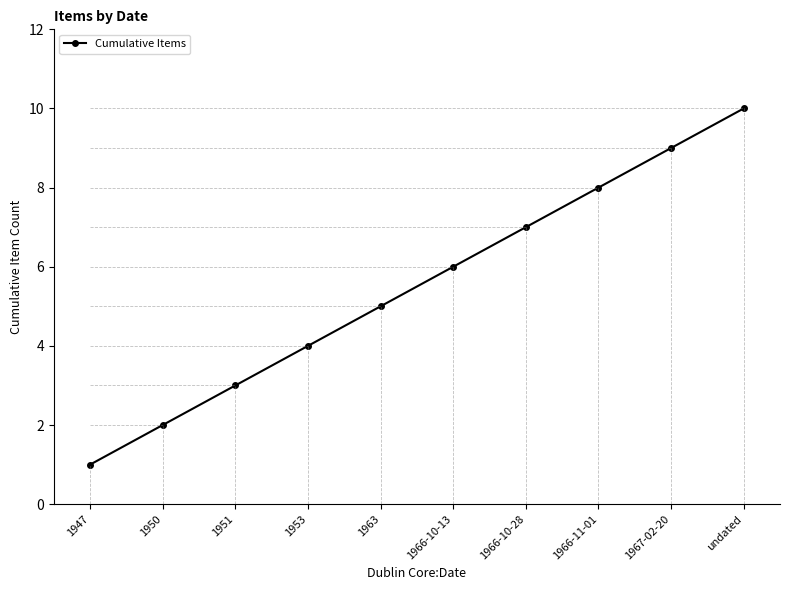

Rank the categories by value from highest to lowest.

undated, 1967-02-20, 1966-11-01, 1966-10-28, 1966-10-13, 1963, 1953, 1951, 1950, 1947